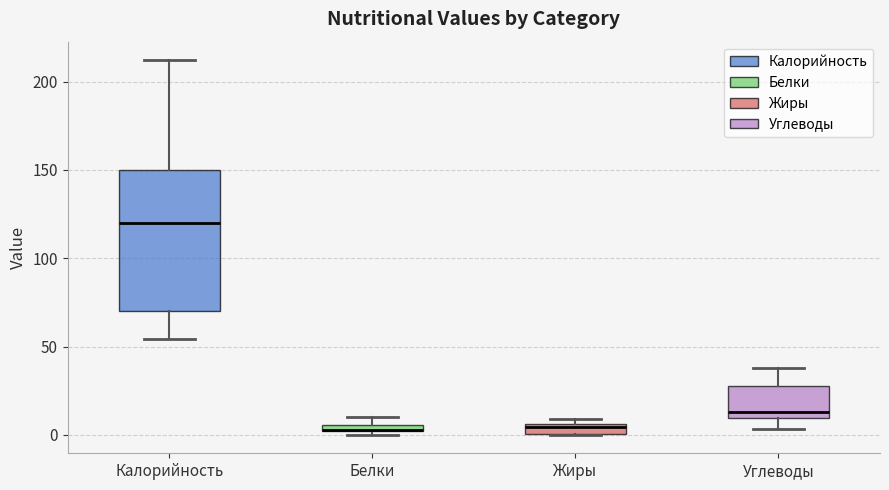

Which box is the tallest, from its lower edge to its upper edge?

Калорийность